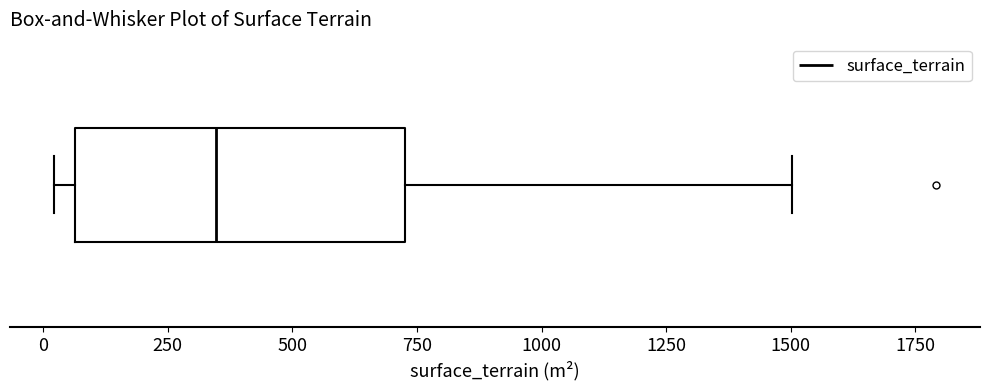

Where does the right whisker of the box end on the x-axis? The values are not printed on the chart, so give them approximately, as read against the axis.

1500